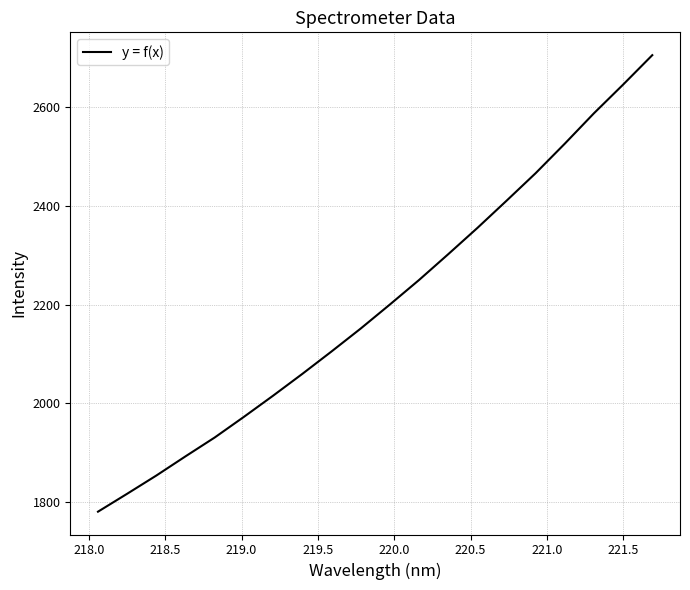

What is the maximum value shown in the chart?

2704.2